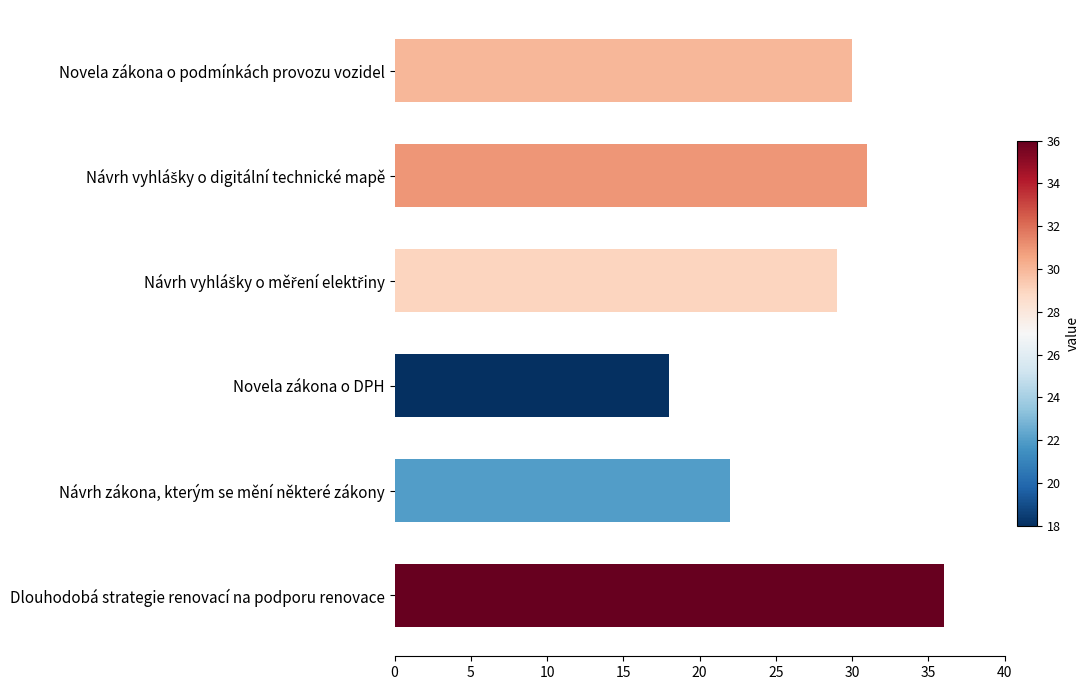

What is the difference between the second highest and minimum values?

13